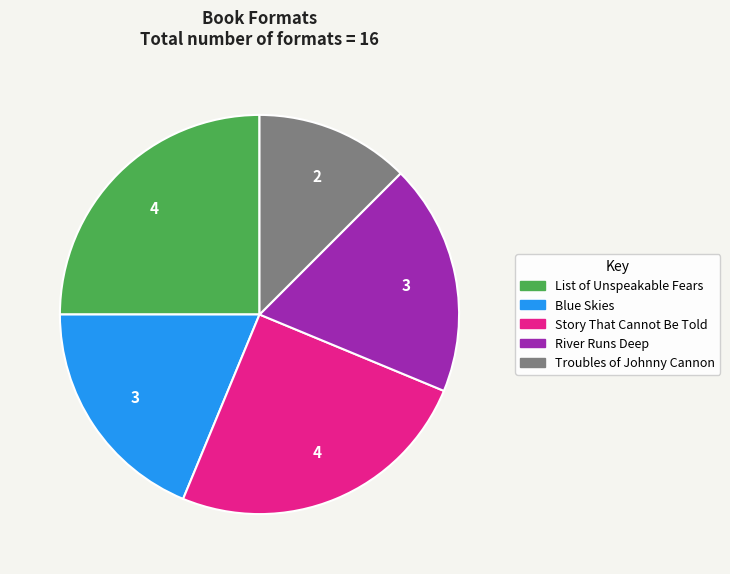

Is the sum of List of Unspeakable Fears and Blue Skies greater than half?

No